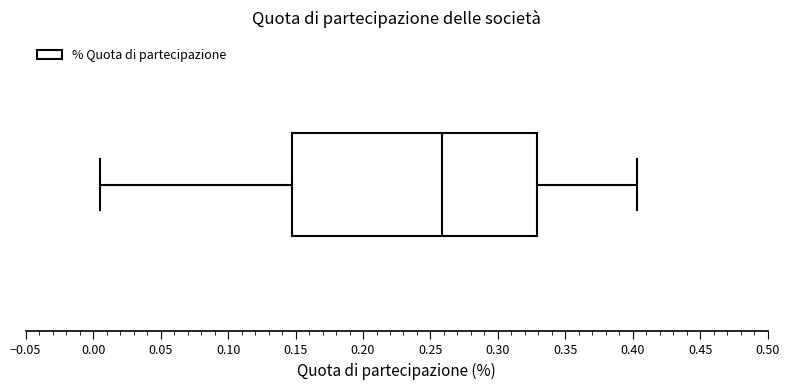

Where does the median line of the box sit on the x-axis? The values are not printed on the chart, so give them approximately, as read against the axis.

0.260